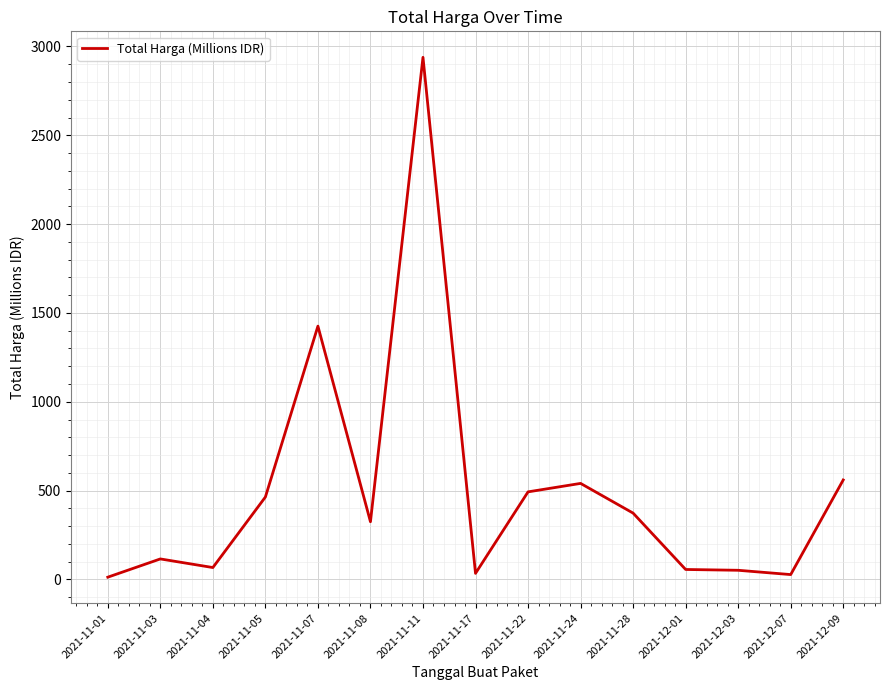

What is the difference between the second highest and second lowest values?

1398.5